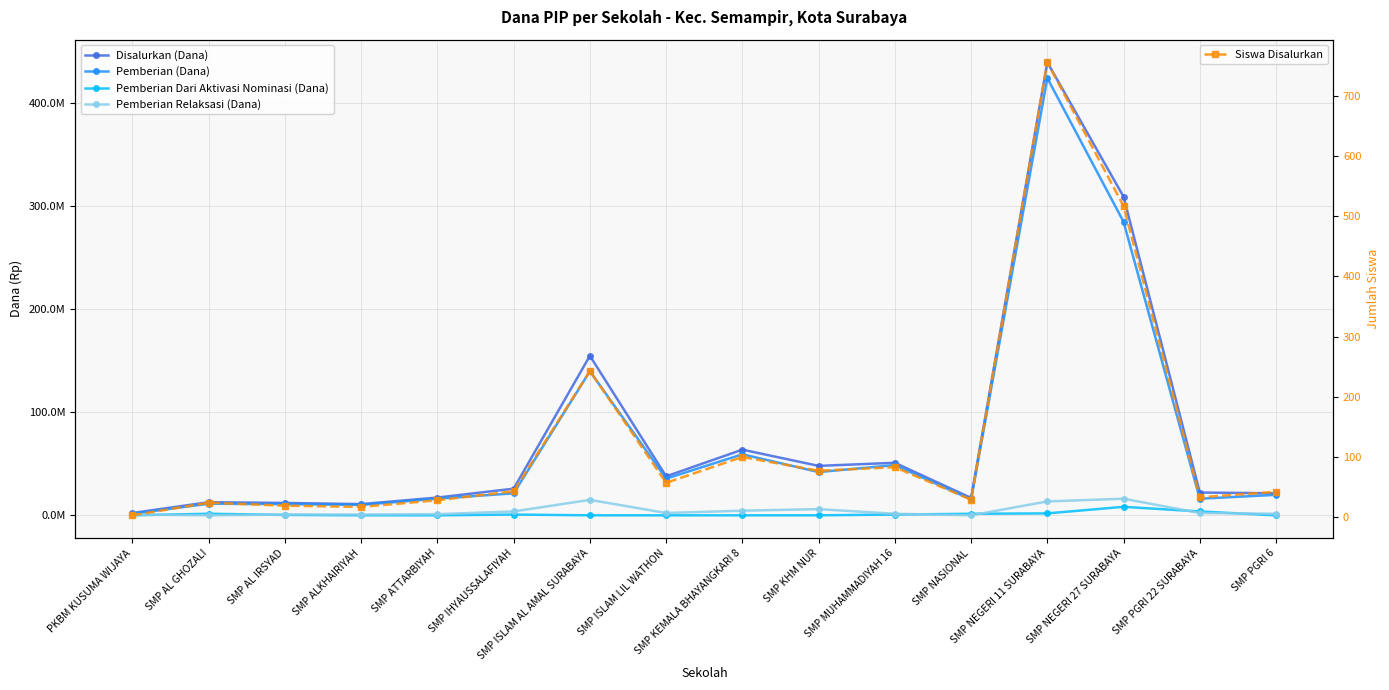

In Pemberian Dari Aktivasi Nominasi (Dana), how many points are higher than both neighbors (excluding endpoints)?

3